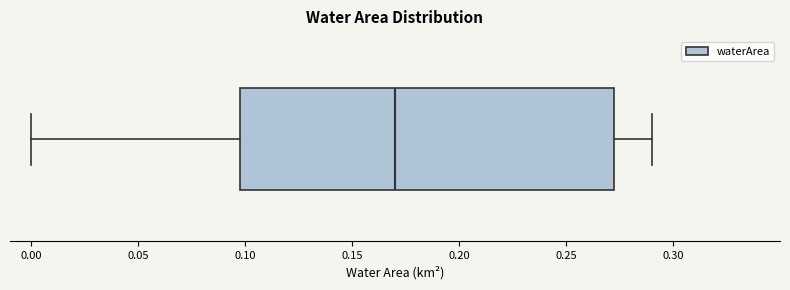

Where is the right edge of the box on the x-axis? The values are not printed on the chart, so give them approximately, as read against the axis.

0.275